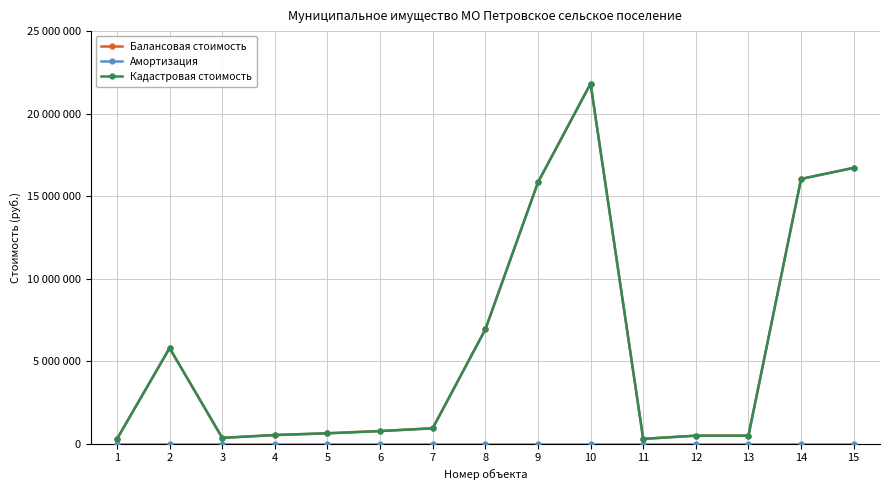

Reading left to right, transcribe all the data shown in this chart.

Балансовая стоимость: 1=276308.2	2=5790825.0	3=345063.4	4=517337.6	5=622401.7	6=757336.9	7=927036.0	8=6919103.8	9=15828993.0	10=21816343.7	11=283945.5	12=479425.0	13=479425.0	14=16039976.1	15=16713452.8
Амортизация: 1=0.0	2=0.0	3=0.0	4=0.0	5=0.0	6=0.0	7=0.0	8=0.0	9=0.0	10=0.0	11=0.0	12=0.0	13=0.0	14=0.0	15=0.0
Кадастровая стоимость: 1=276308.2	2=5790825.0	3=345063.4	4=517337.6	5=622401.7	6=757336.9	7=927036.0	8=6919103.8	9=15828993.0	10=21816343.7	11=283945.5	12=479425.0	13=479425.0	14=16039976.1	15=16713452.8